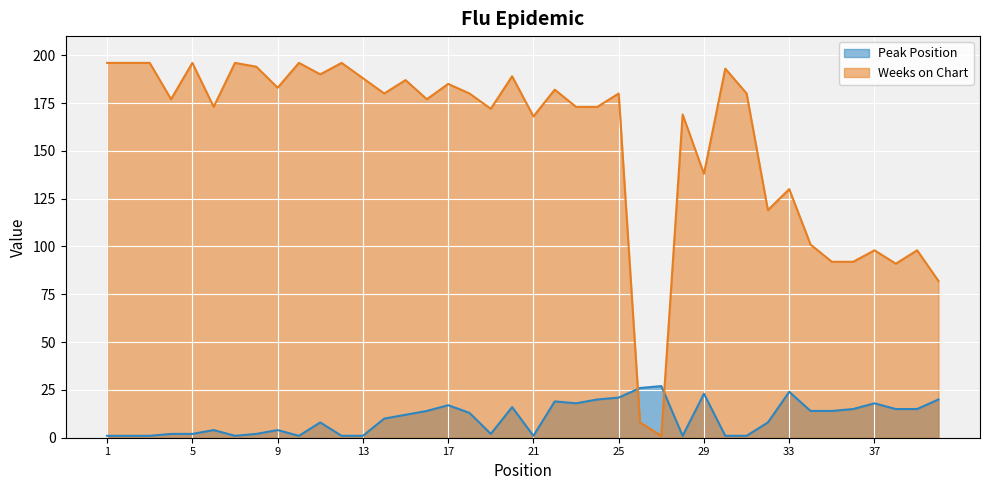

What is the average value of the Peak Position series?

10